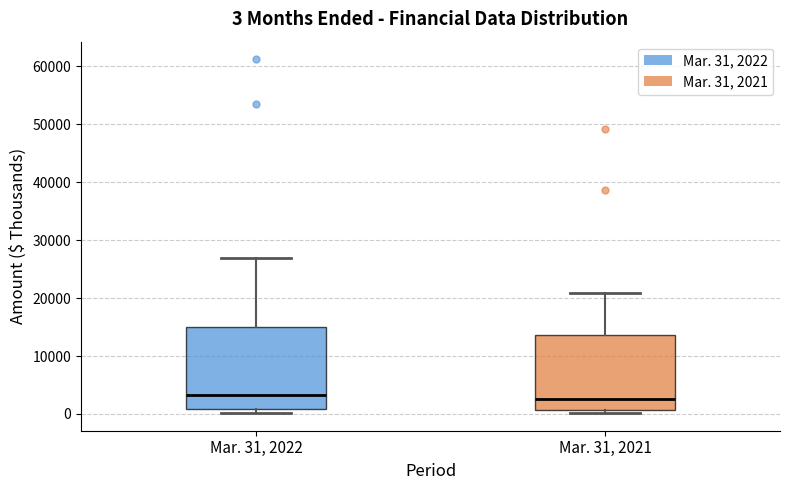

Which box is the tallest, from its lower edge to its upper edge?

Mar. 31, 2022